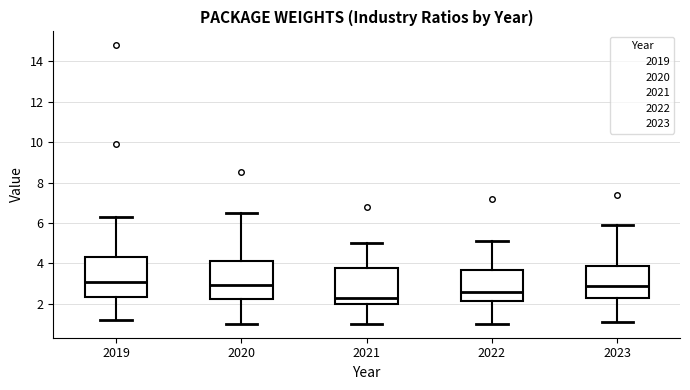

Reading left to right, read every box against the y-axis: the position of its median line, the range the box covers, and the ends of its whiskers. The values are not printed on the chart, so give them approximately, as read against the axis.

2019: median 3.0, box 2.4 to 4.4, whiskers 1.2 to 6.4
2020: median 3.0, box 2.2 to 4.2, whiskers 1.0 to 6.6
2021: median 2.4, box 2.0 to 3.8, whiskers 1.0 to 5.0
2022: median 2.6, box 2.2 to 3.6, whiskers 1.0 to 5.2
2023: median 2.8, box 2.4 to 3.8, whiskers 1.2 to 6.0